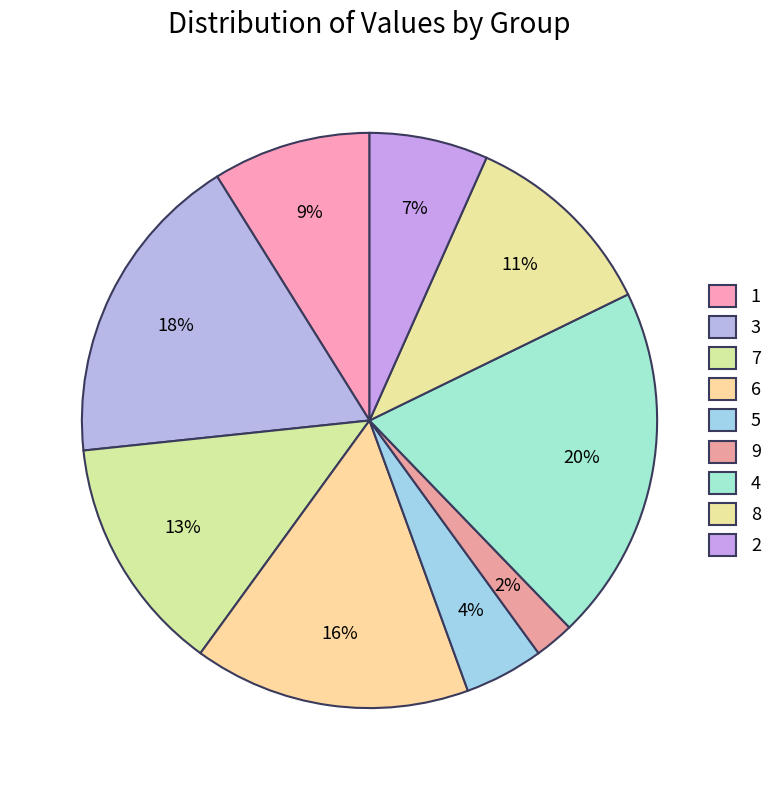

Is it true that 8 is 11% of the pie?

True